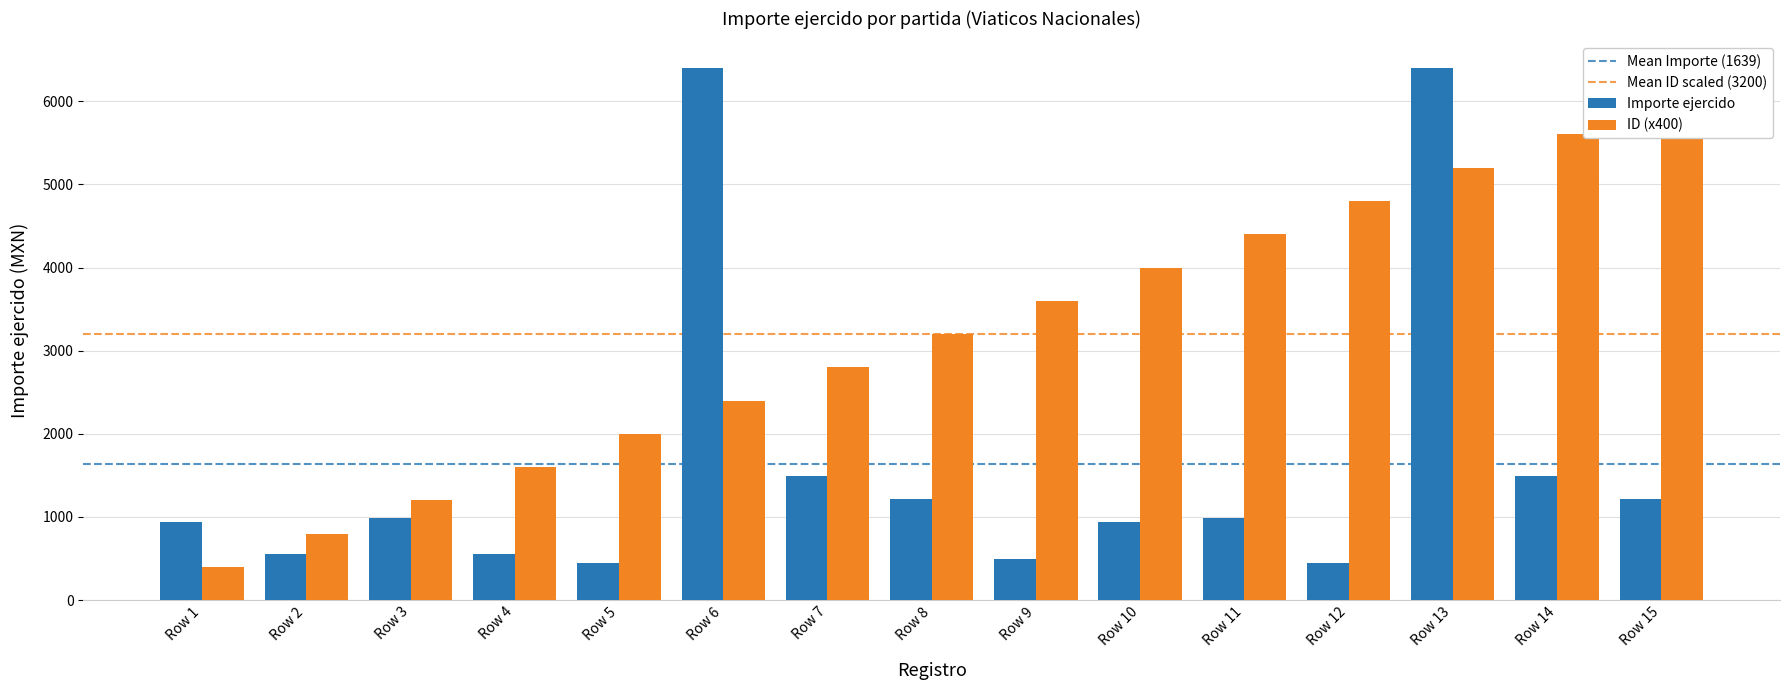

The ID series shows 2191 at Row 13. True or false?

False